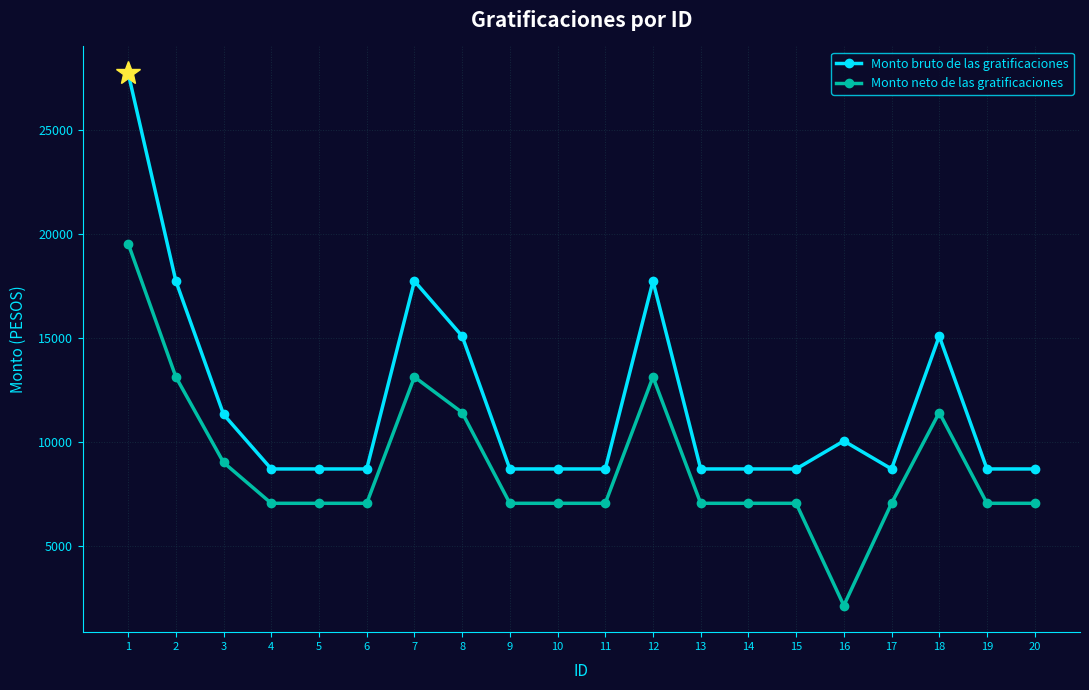

True or false: Monto bruto de las gratificaciones and Monto neto de las gratificaciones cross at least once.

False